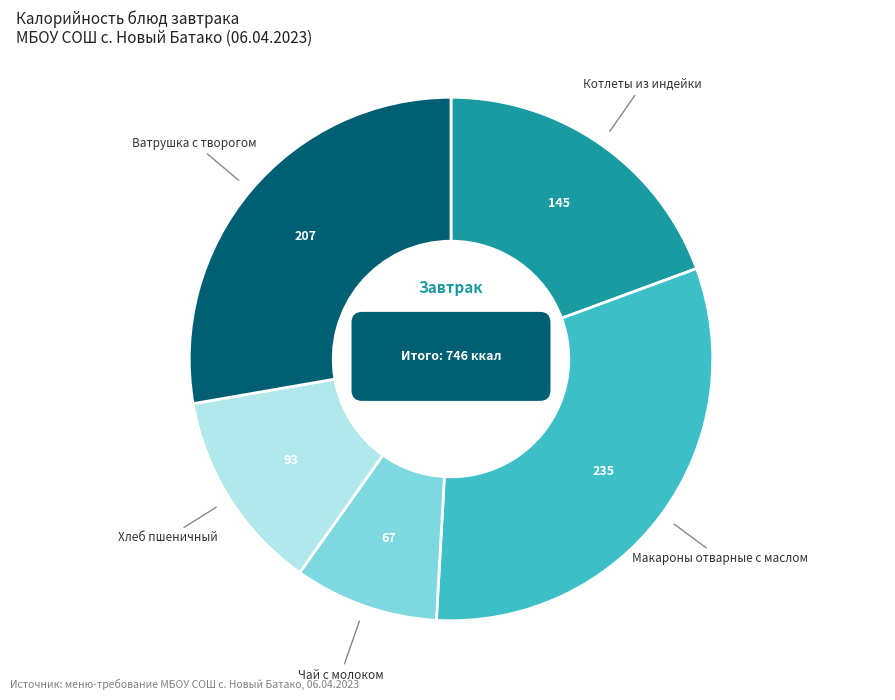

How much of the chart is everything except Ватрушка с творогом?

72.3%